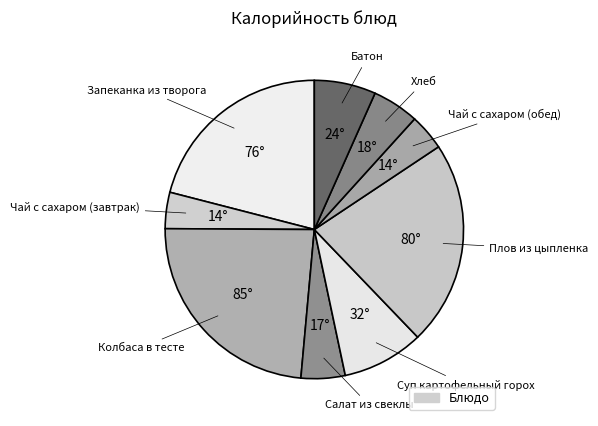

How many slices are in this pie chart?

9